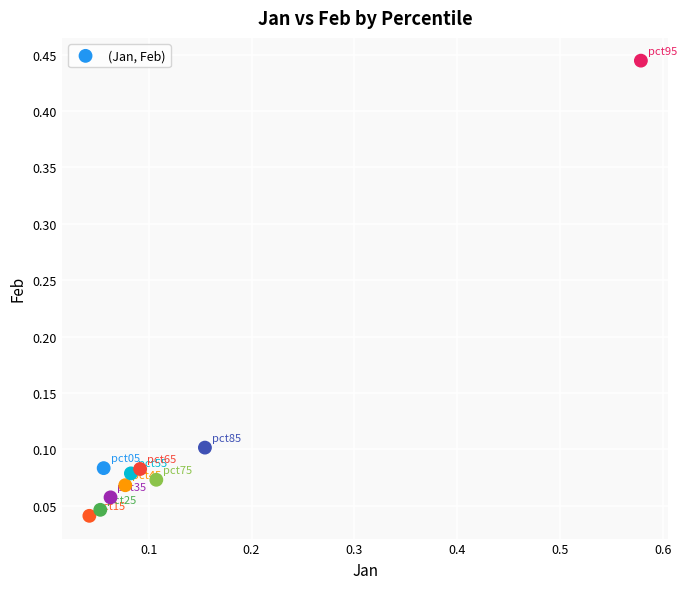

What is the range of X values (max minus min)?

0.5